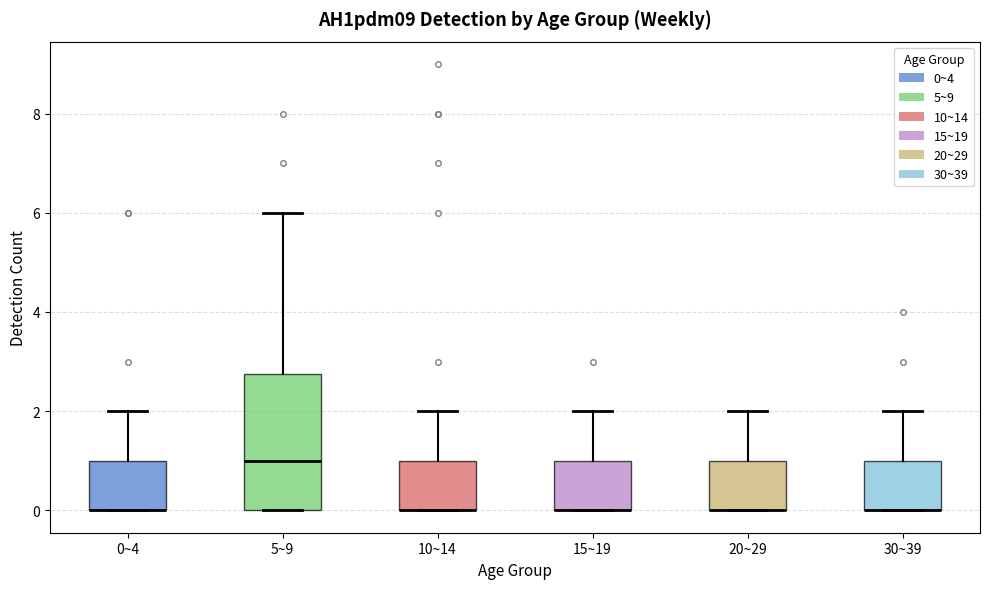

Reading left to right, read every box against the y-axis: the position of its median line, the range the box covers, and the ends of its whiskers. The values are not printed on the chart, so give them approximately, as read against the axis.

0~4: median 0.0 (drawn on the box's lower edge), box 0.0 to 1.0, whiskers 0.0 to 2.0
5~9: median 1.0, box 0.0 to 2.8, whiskers 0.0 to 6.0
10~14: median 0.0 (drawn on the box's lower edge), box 0.0 to 1.0, whiskers 0.0 to 2.0
15~19: median 0.0 (drawn on the box's lower edge), box 0.0 to 1.0, whiskers 0.0 to 2.0
20~29: median 0.0 (drawn on the box's lower edge), box 0.0 to 1.0, whiskers 0.0 to 2.0
30~39: median 0.0 (drawn on the box's lower edge), box 0.0 to 1.0, whiskers 0.0 to 2.0